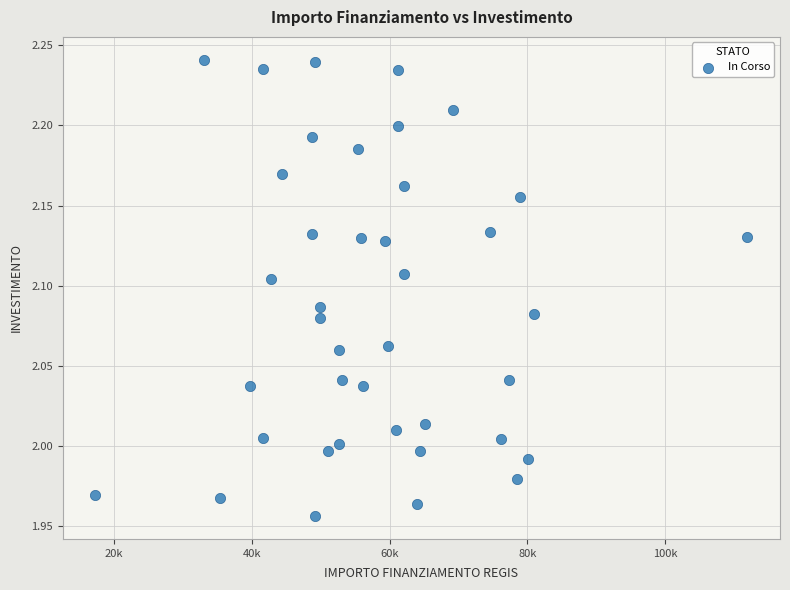

What is the range of Y values (max minus min)?

0.3